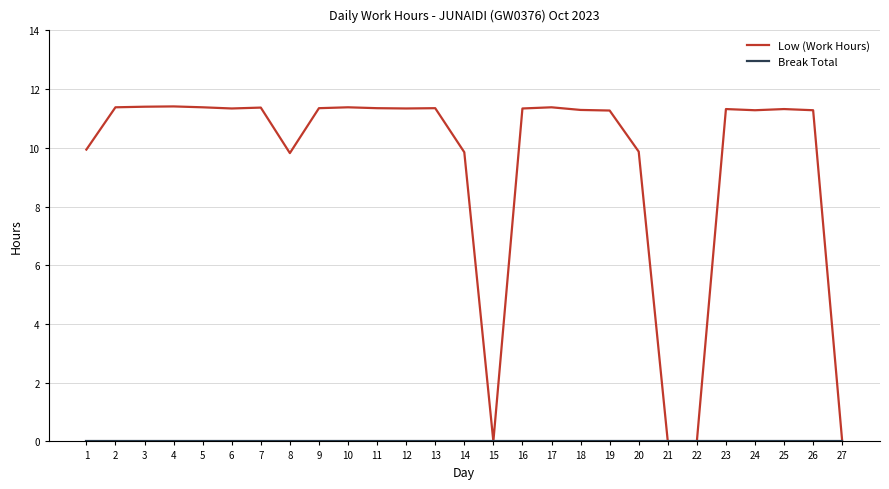

The Low (Work Hours) series shows 16.9 at 8. True or false?

False